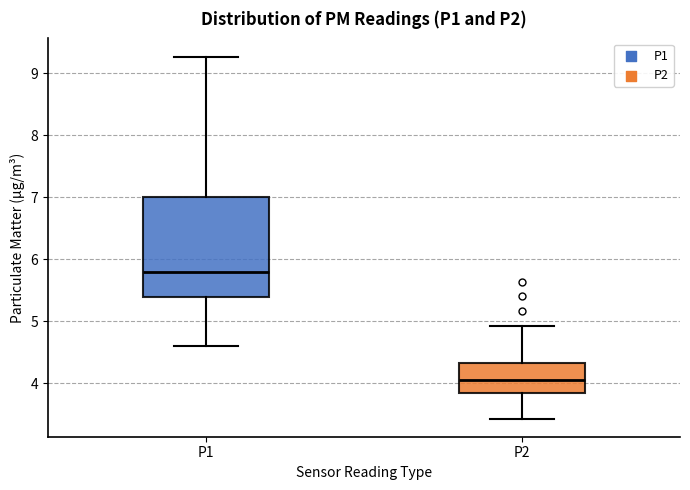

Which box has the lowest median line?

P2